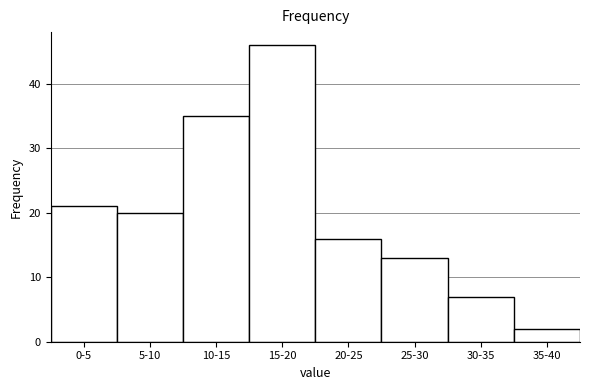

Reading right to left, list all the values displayed in this chart.

2	7	13	16	46	35	20	21